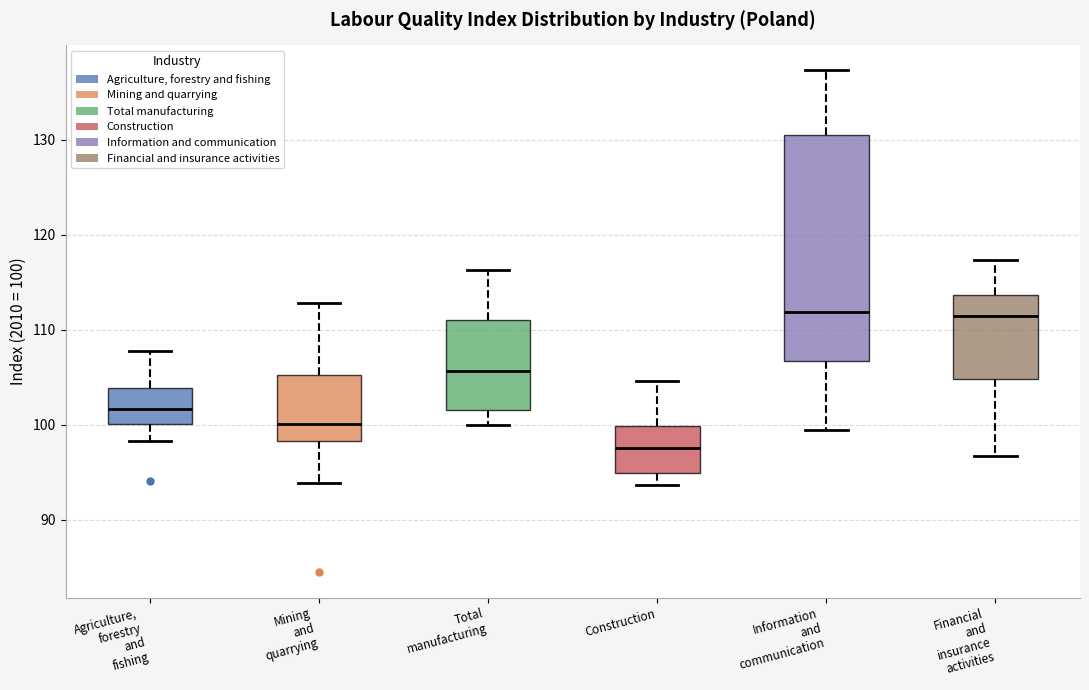

Reading left to right, transcribe this box plot: for each box, give where its median line is, the range the box spans, and where its two whiskers end, as read against the y-axis. The values are not printed on the chart, so give them approximately, as read against the axis.

Agriculture, forestry and fishing: median 102, box 100 to 104, whiskers 98 to 108
Mining and quarrying: median 100, box 98 to 105, whiskers 94 to 113
Total manufacturing: median 106, box 102 to 111, whiskers 100 to 116
Construction: median 98, box 95 to 100, whiskers 94 to 105
Information and communication: median 112, box 107 to 130, whiskers 100 to 137
Financial and insurance activities: median 111, box 105 to 114, whiskers 97 to 117